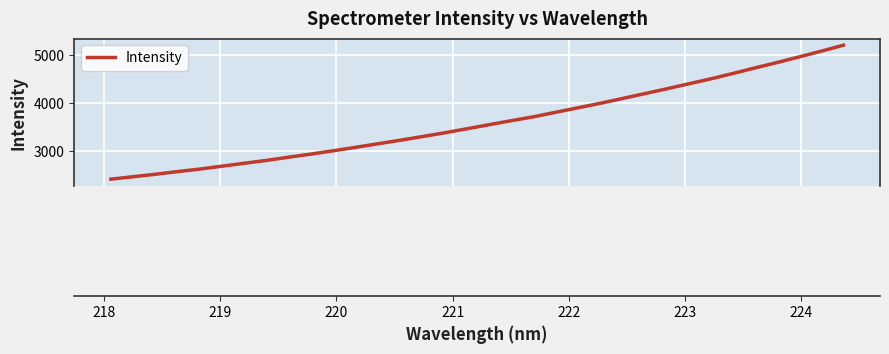

What is the maximum value shown in the chart?

5199.1